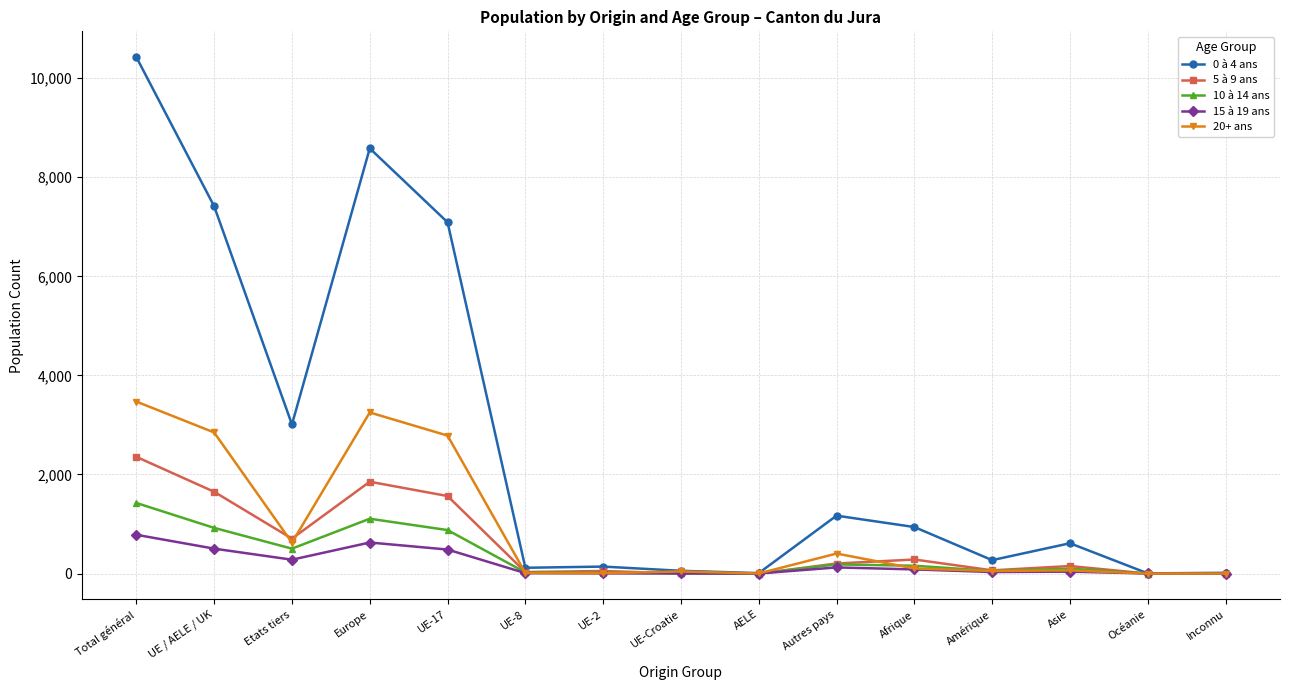

What is the average value of the 0 à 4 ans series?

2657